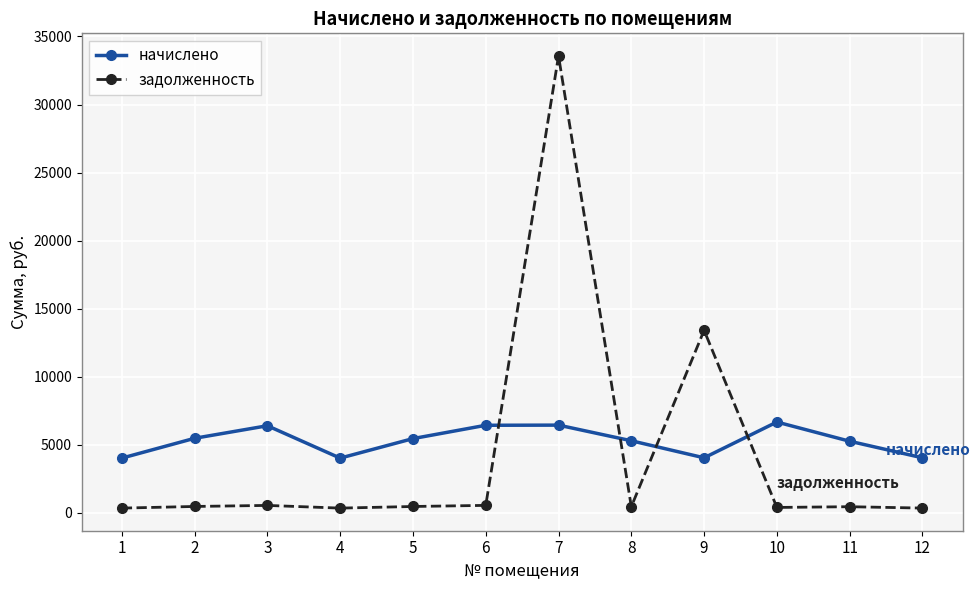

How many lines are shown in the chart?

2